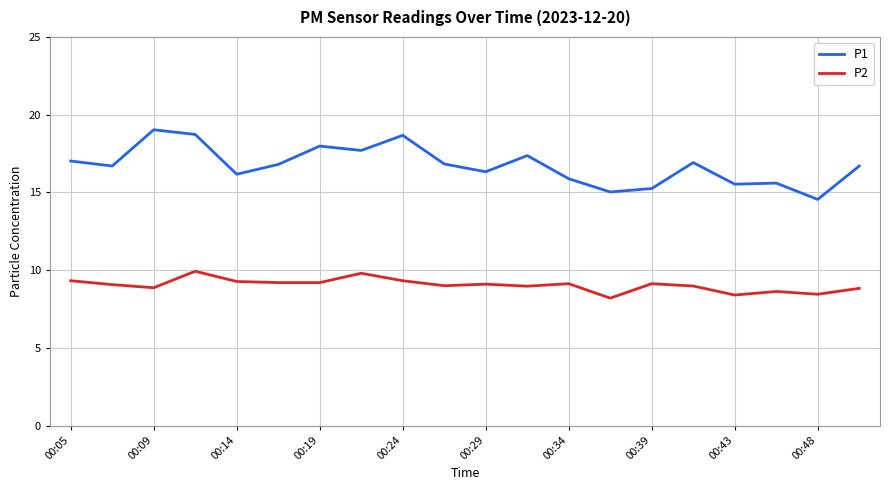

True or false: P1 and P2 intersect in this chart.

False